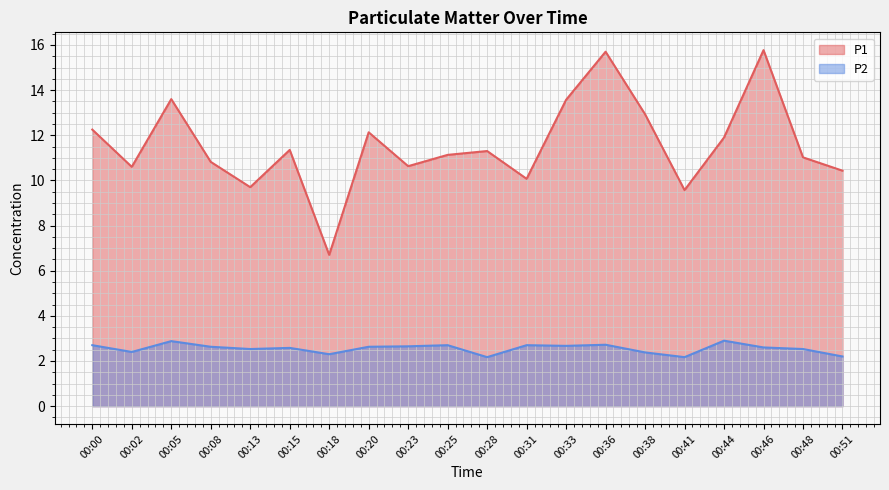

At how many categories does at least one series exceed 15?

2